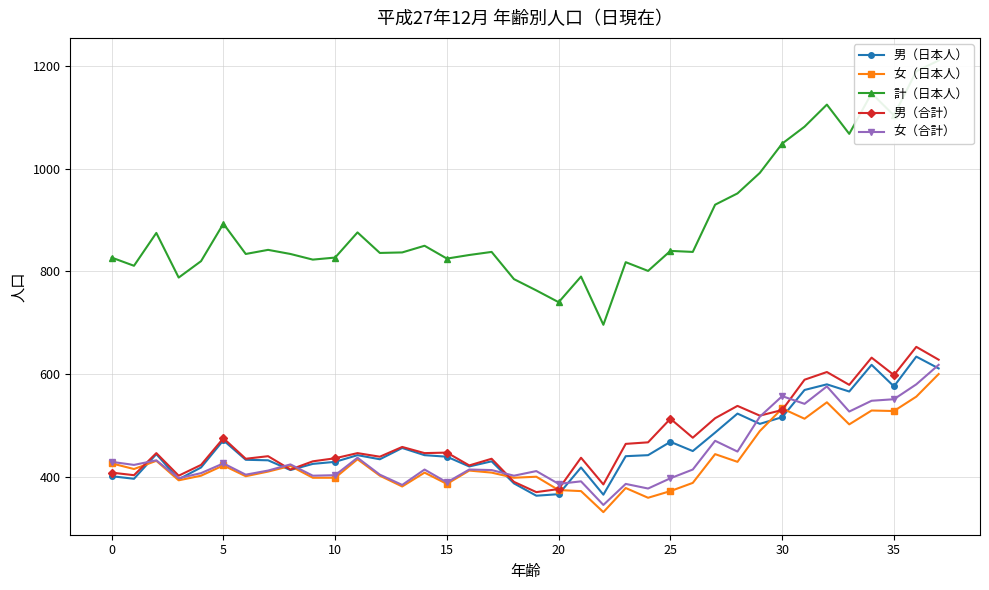

How many intersections are there between 女（日本人） and 男（合計）?

7